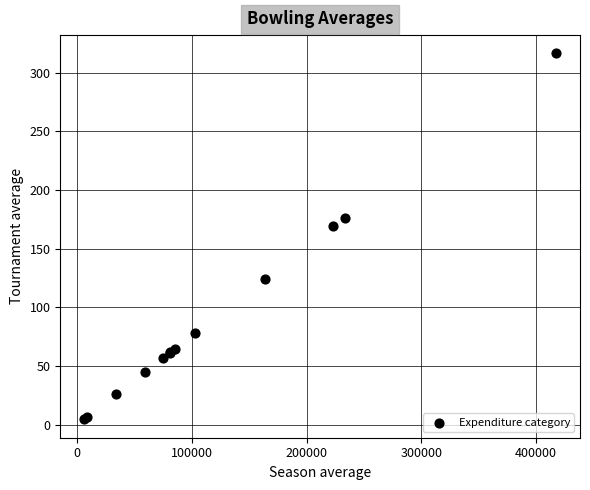

What Y value in the scatter plot is closest to 160?

169.1